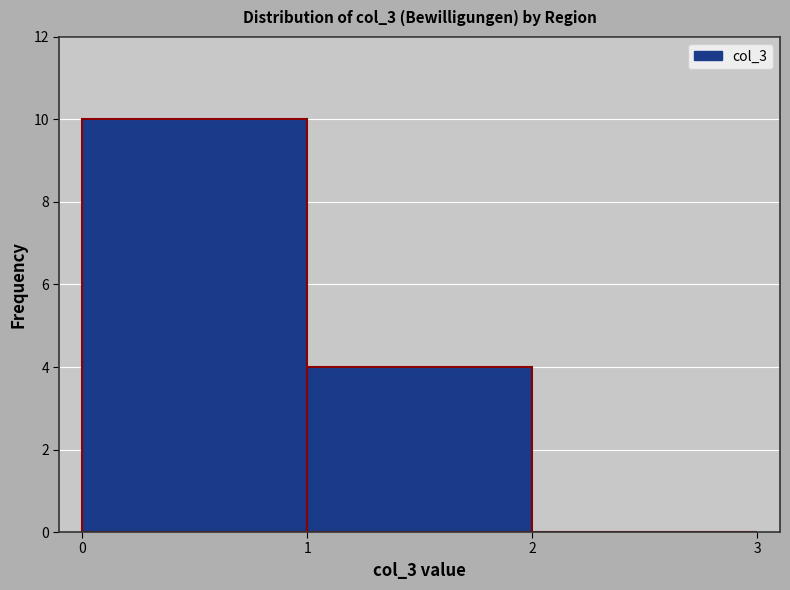

How tall is the bar that spans 1 to 2 on the x-axis? The values are not printed on the chart, so give them approximately, as read against the axis.

4